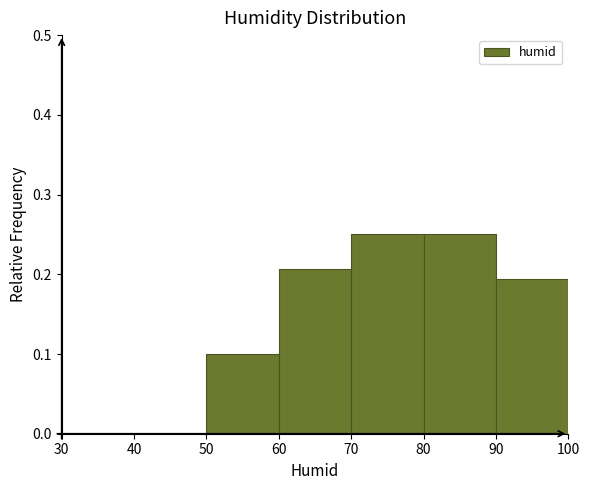

Reading left to right, list every bar in this chart as the range it spans on the x-axis followed by its height. The values are not printed on the chart, so give them approximately, as read against the axis.

30 to 40: 0
40 to 50: 0
50 to 60: 0.10
60 to 70: 0.21
70 to 80: 0.25
80 to 90: 0.25
90 to 100: 0.19